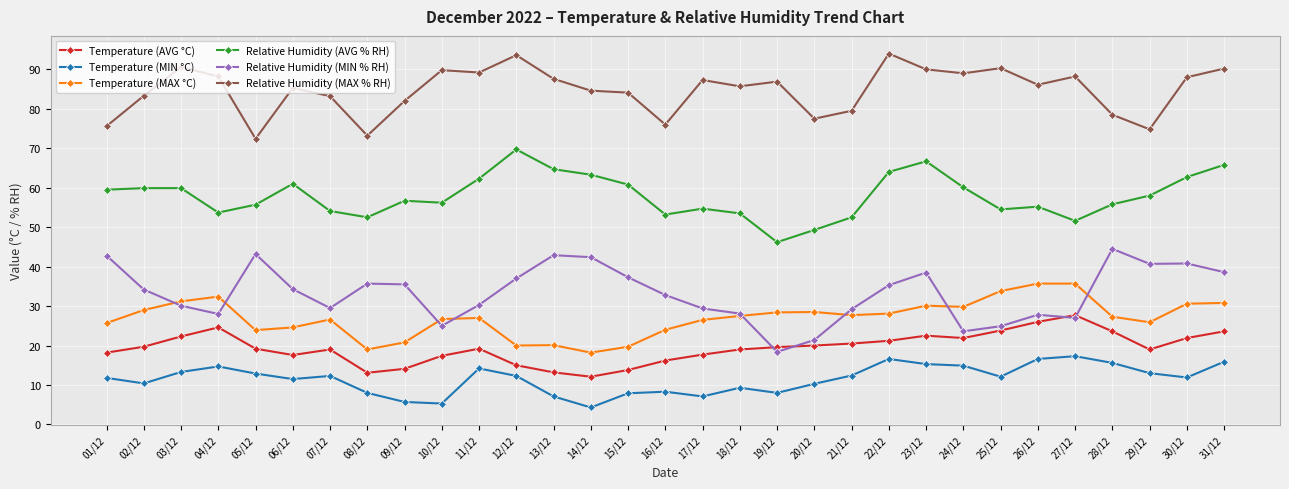

True or false: Relative Humidity (MAX % RH) and Relative Humidity (AVG % RH) intersect in this chart.

False